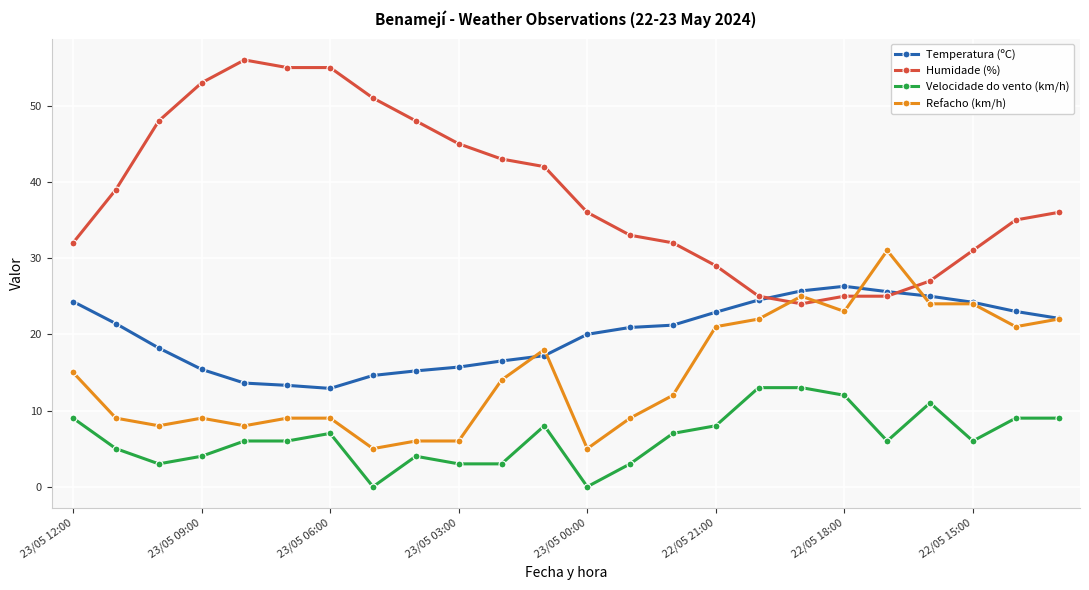

How many distinct data groups are displayed?

4